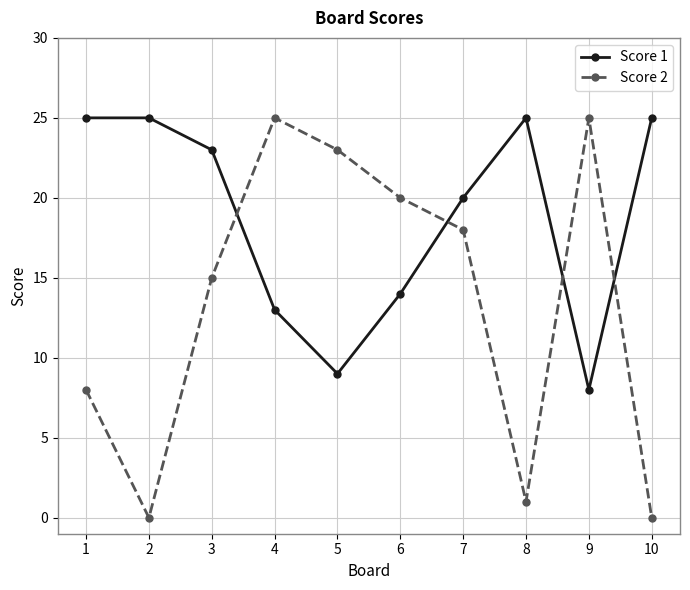

Where do Score 2 and Score 1 first cross each other?

3 and 4